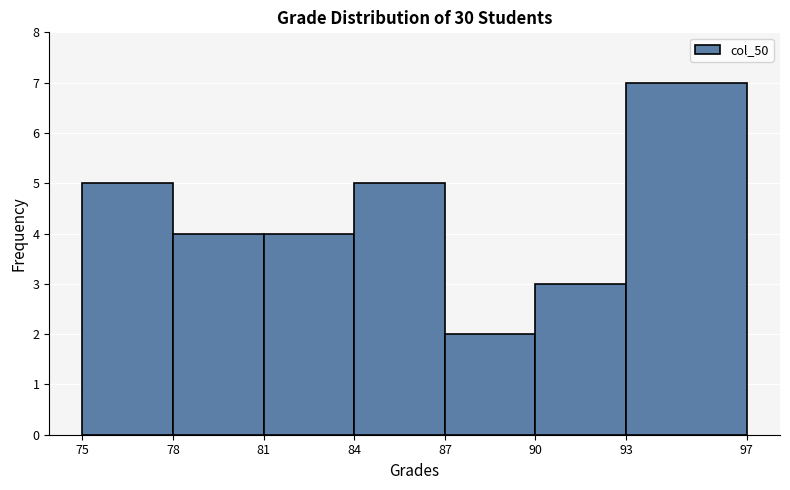

Reading left to right, transcribe this chart: for each bar, give the range it covers on the x-axis and its height. The values are not printed on the chart, so give them approximately, as read against the axis.

75 to 78: 5
78 to 81: 4
81 to 84: 4
84 to 87: 5
87 to 90: 2
90 to 93: 3
93 to 97: 7